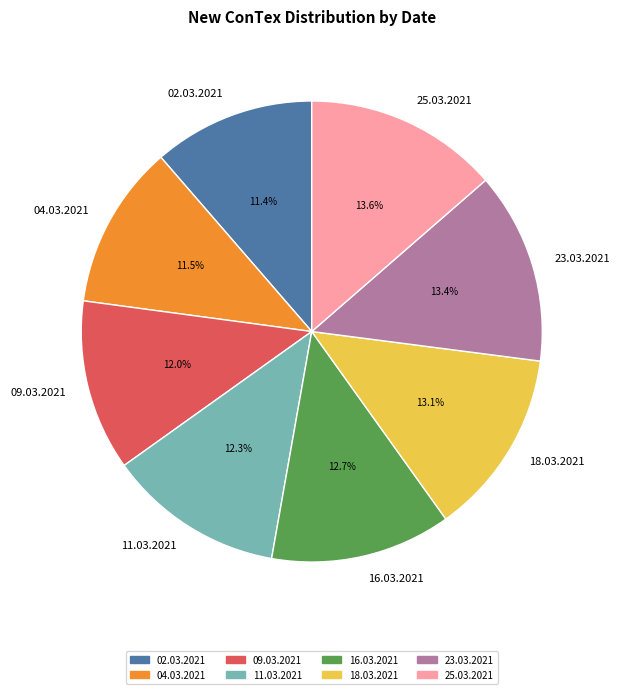

The 04.03.2021 slice represents 2% of the pie. True or false?

False